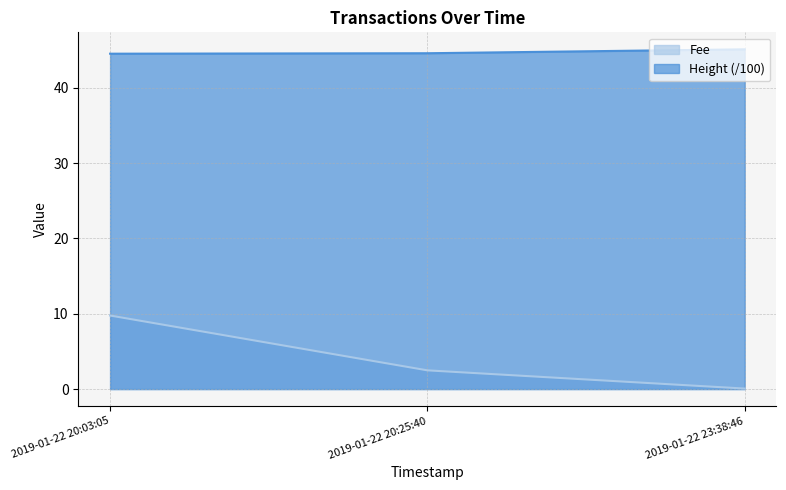

What is the average value of the Height series?

44.7